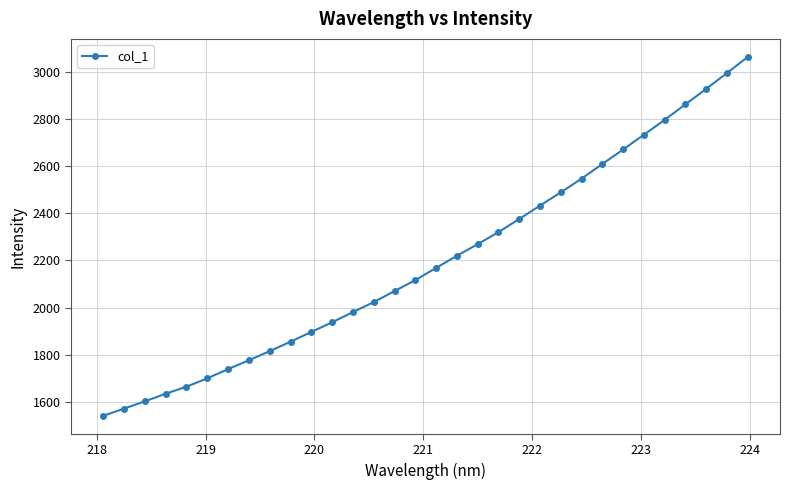

What is the minimum value shown in the chart?

1541.0